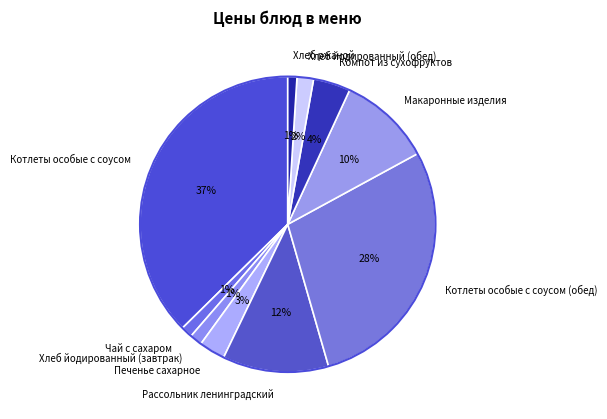

Which has a higher value, Чай с сахаром or Котлеты особые с соусом?

Котлеты особые с соусом